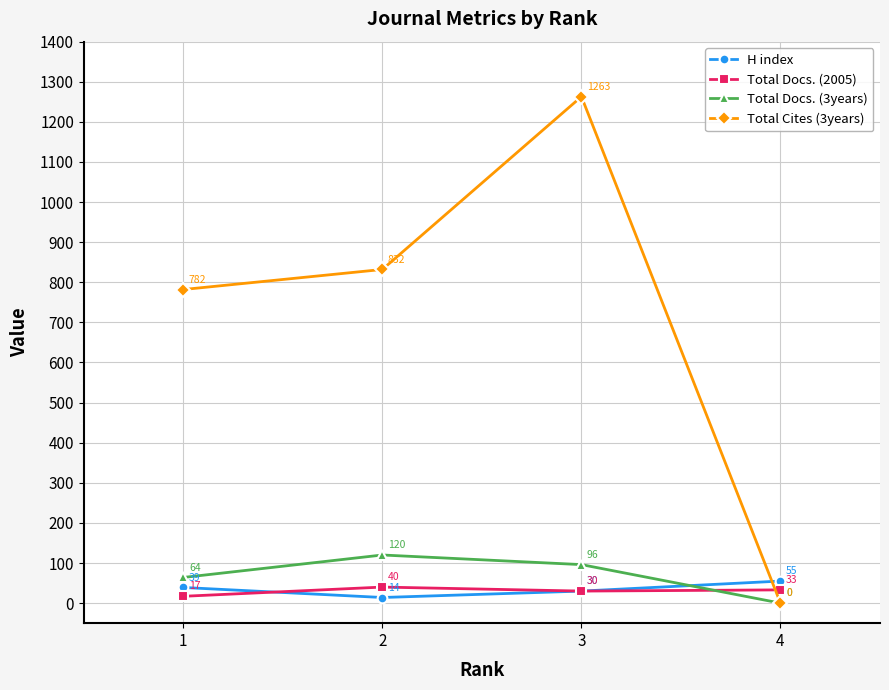

Count the number of data series in this chart.

4